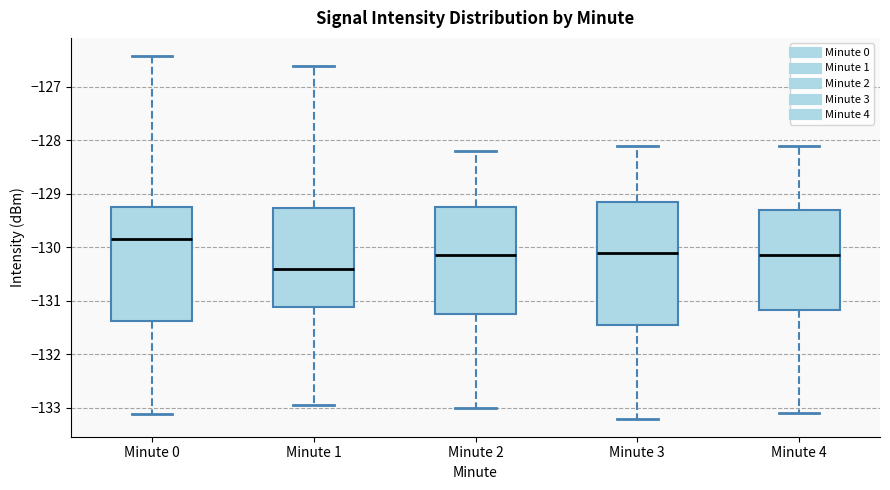

Which box has the lowest median line?

Minute 1